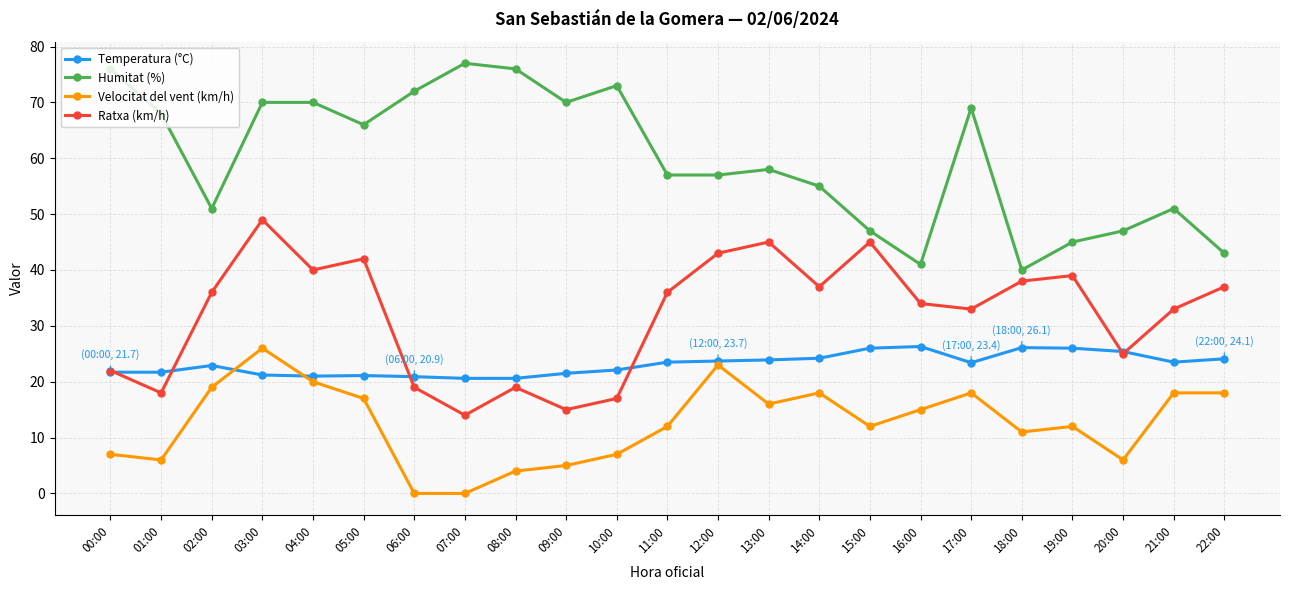

How many values in the Humitat (%) series are below 58?

11